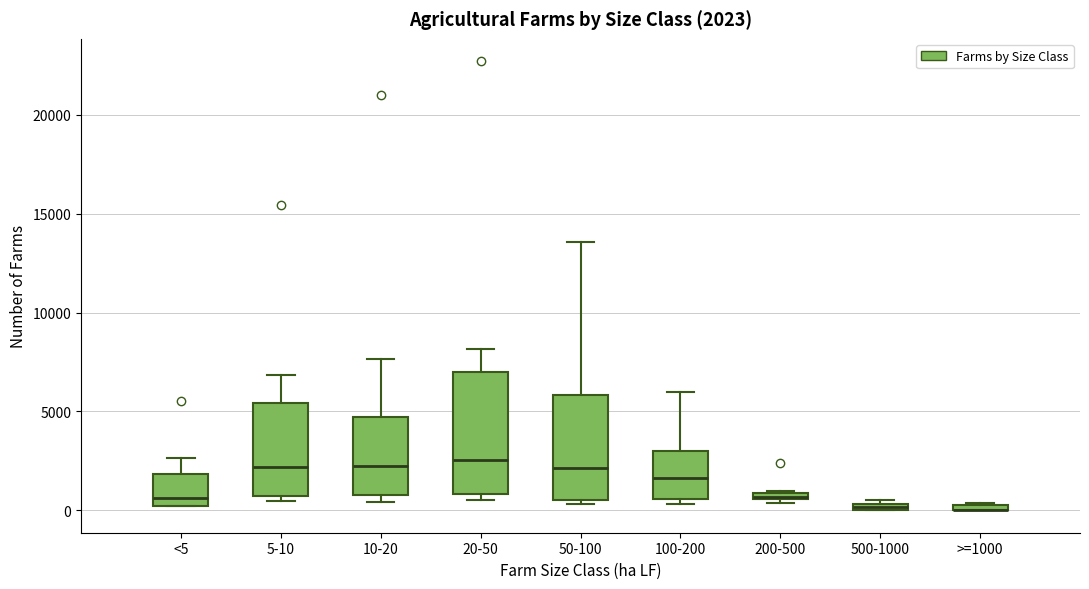

Which box is the tallest, from its lower edge to its upper edge?

20-50